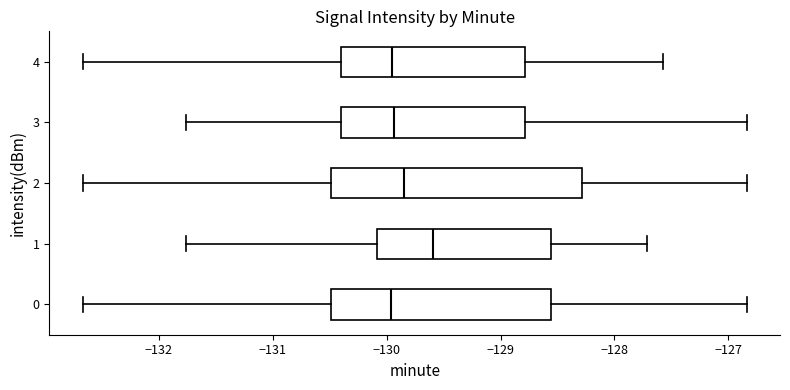

Which box is the widest, from its left edge to its right edge?

2